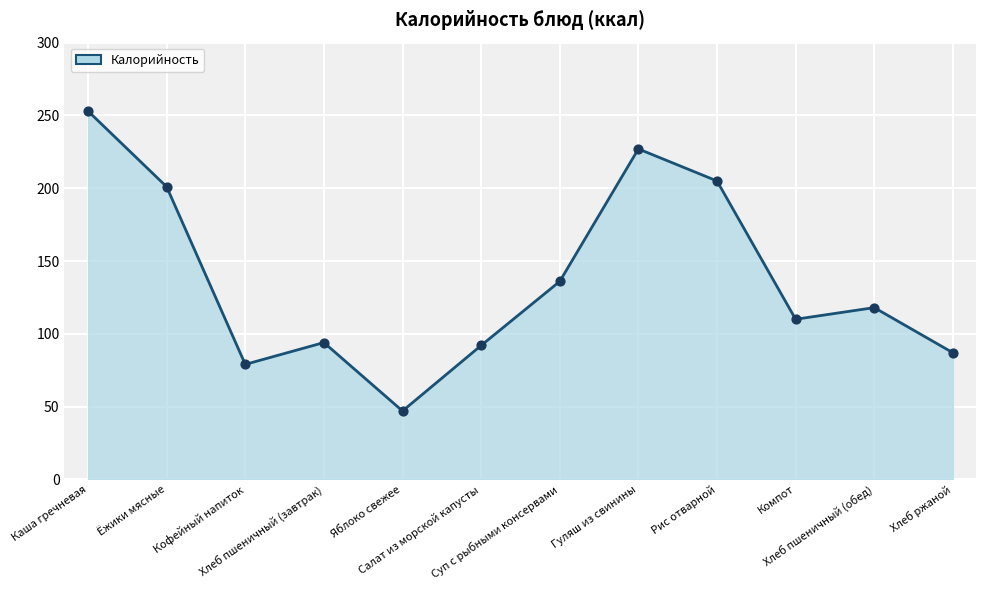

What is the change in value from Гуляш из свинины to Компот?

-117